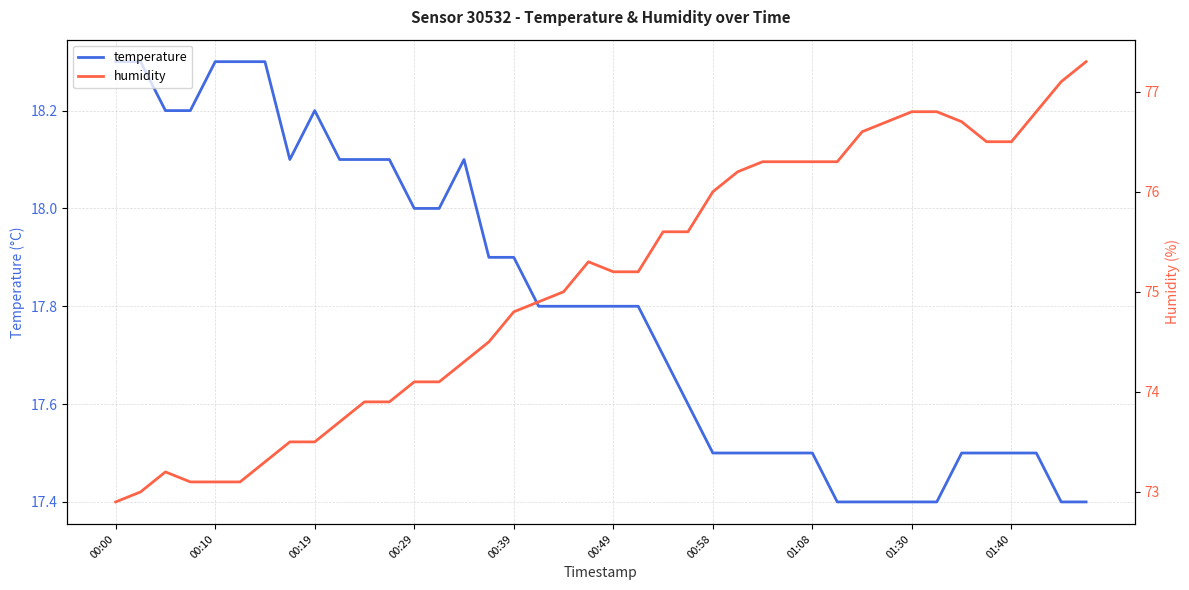

What is the lowest value of the temperature series?

17.4